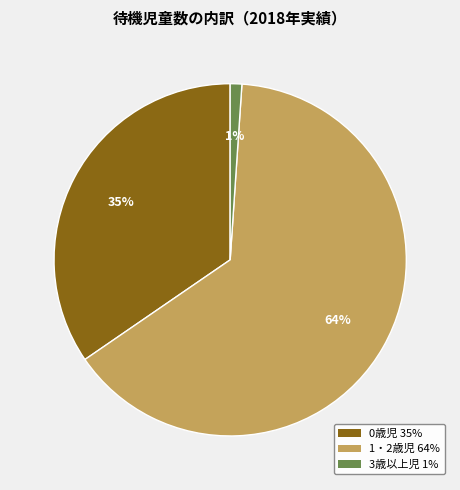

What percentage is the 0歳児 slice, to the nearest percent?

35%